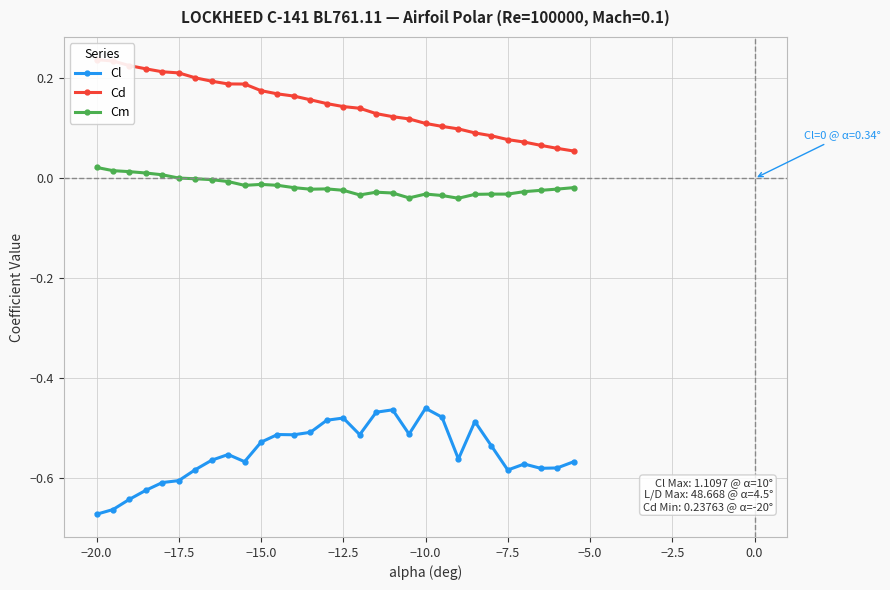

Is it true that Cm equals -0.1 at −10.0?

False